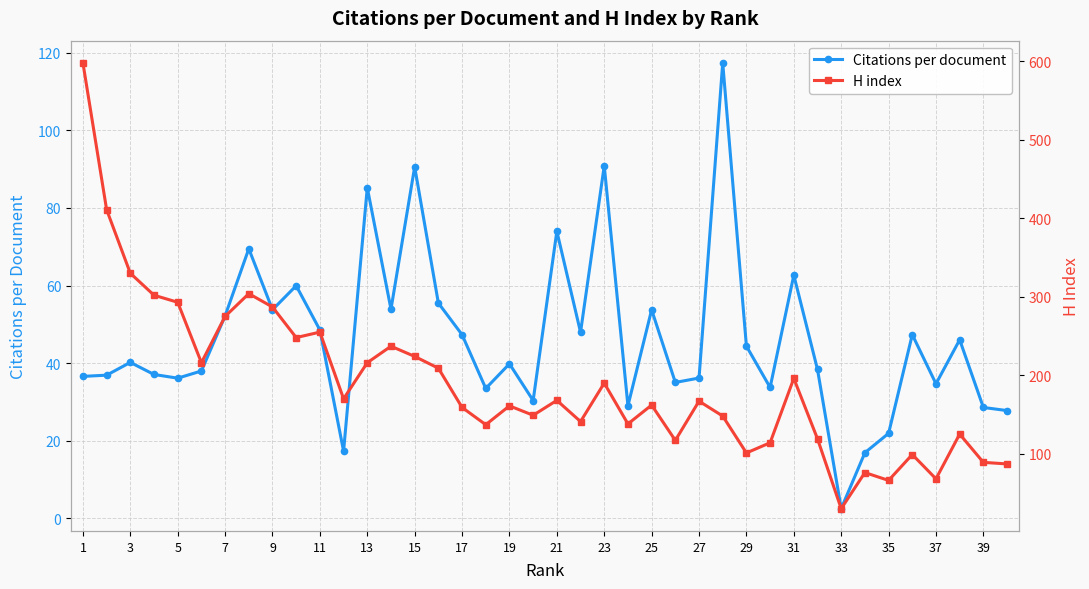

What is the greatest value displayed?

598.0